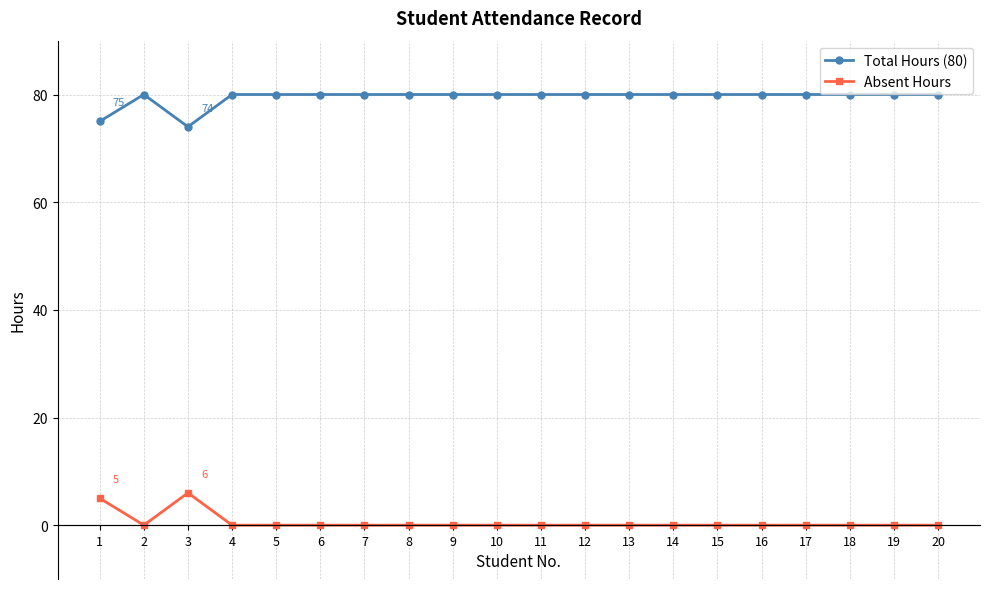

True or false: Absent Hours has a value of 0 at 16.

True